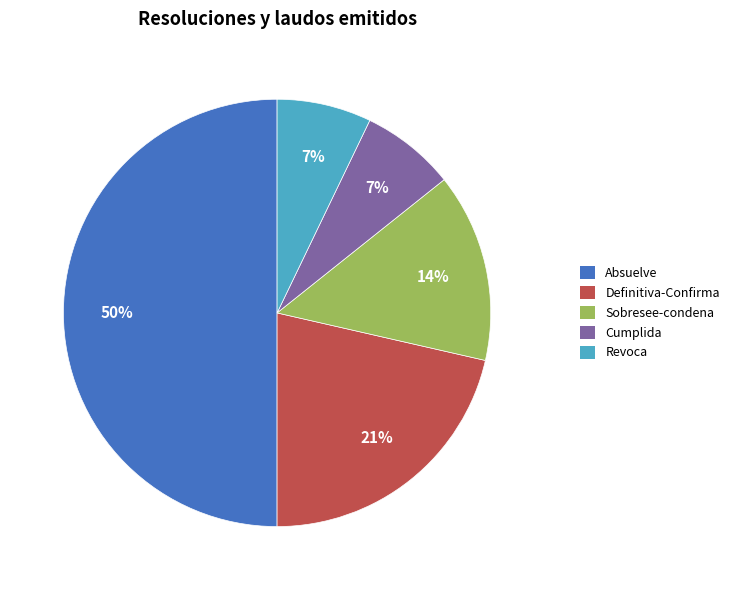

To the nearest percent, what is the average slice percentage?

20%